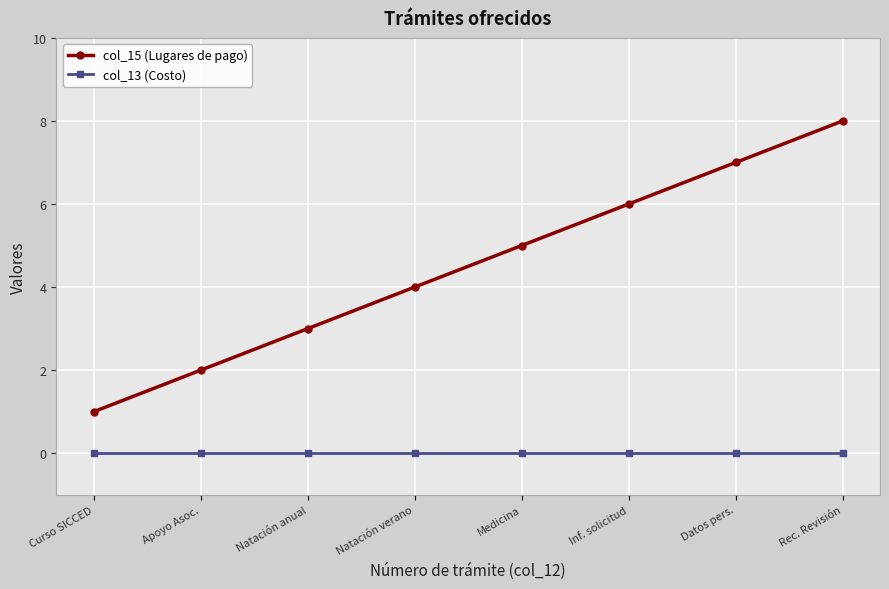

What is the label of the 1st point from the left?

Curso SICCED